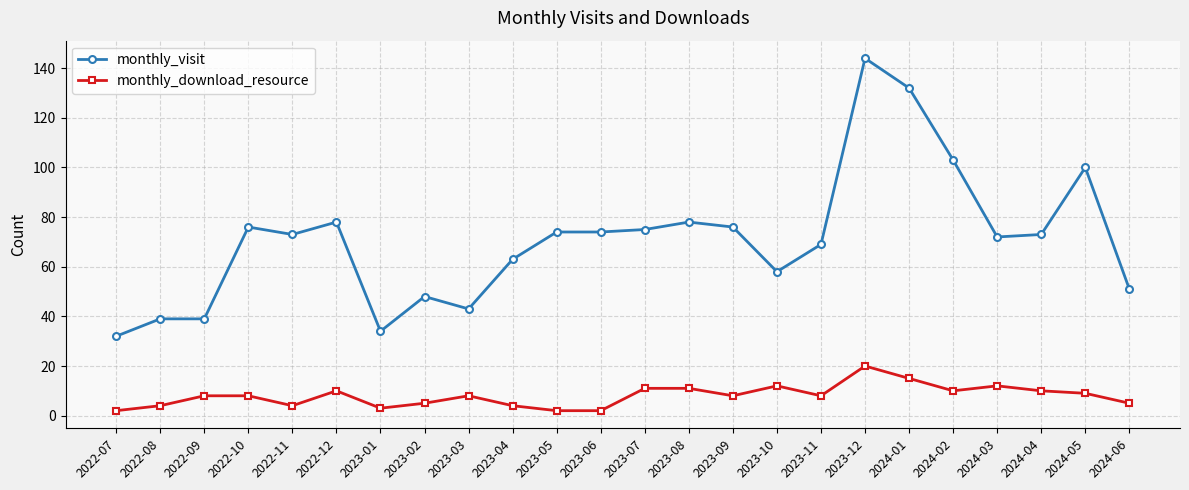

The value of monthly_visit at 2022-09 is 8. True or false?

False